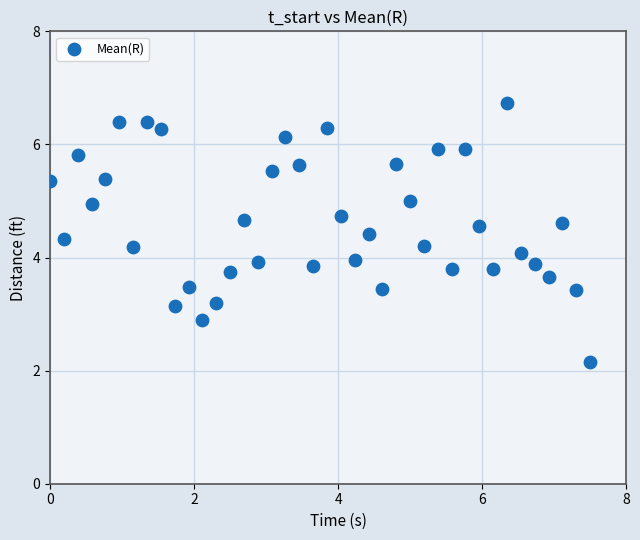

What is the range of X values (max minus min)?

7.5